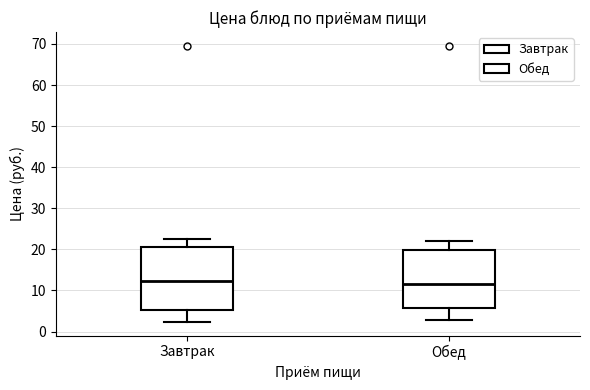

Reading left to right, read every box against the y-axis: the position of its median line, the range the box covers, and the ends of its whiskers. The values are not printed on the chart, so give them approximately, as read against the axis.

Завтрак: median 12, box 5 to 21, whiskers 2 to 23
Обед: median 12, box 6 to 20, whiskers 3 to 22